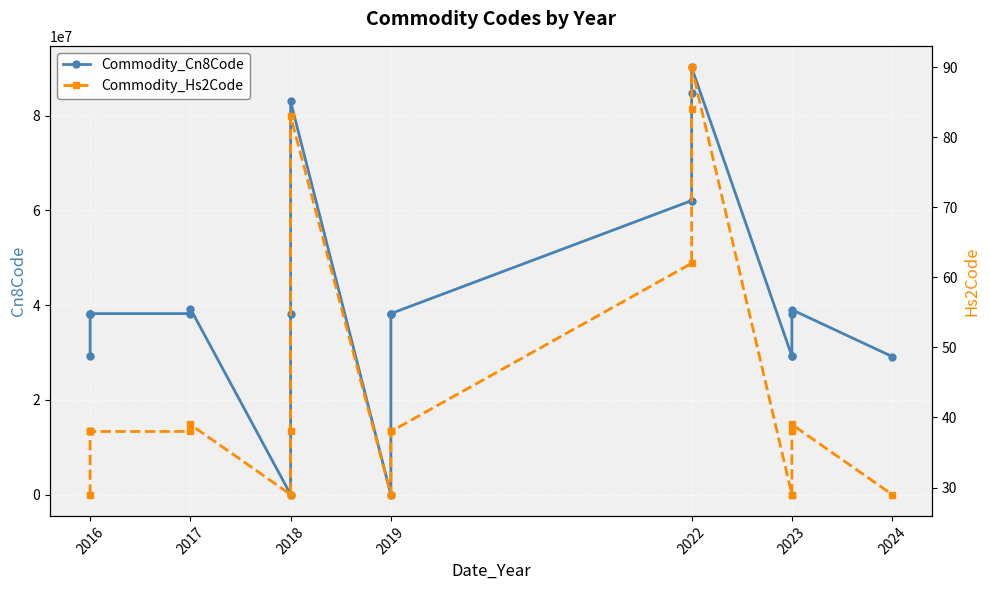

How many values in the Commodity_Hs2Code series exceed 38?

6